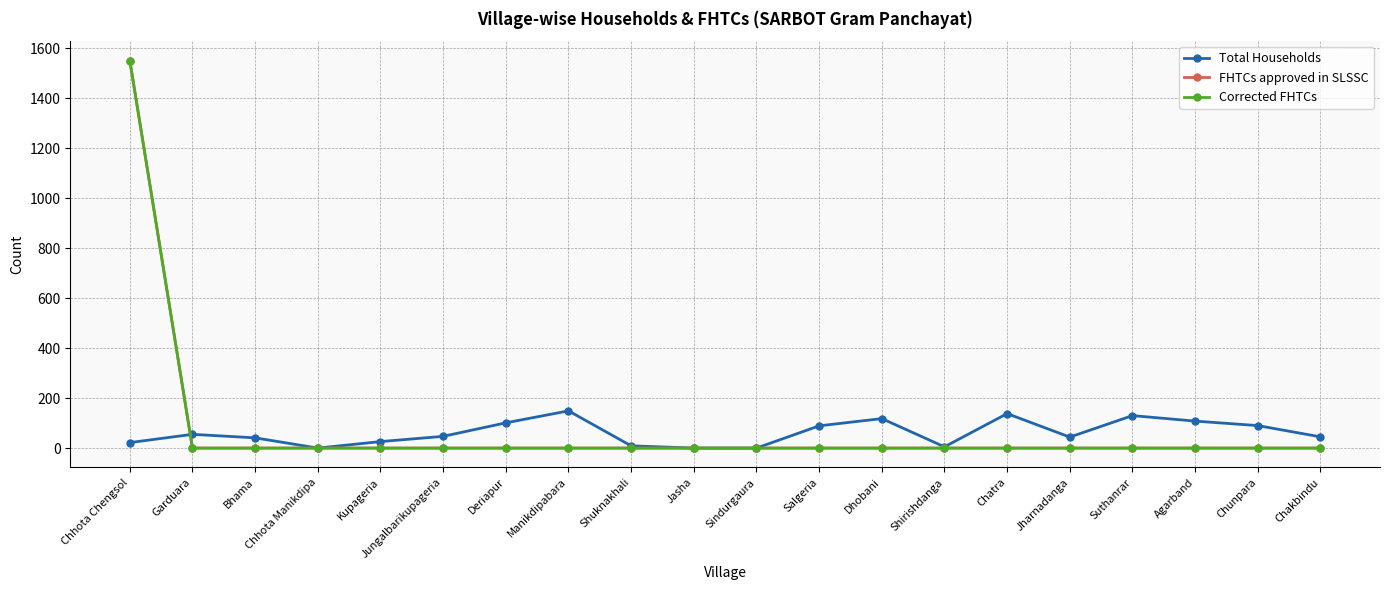

What is the difference between the highest and lowest values at Chhota Chengsol?

1529